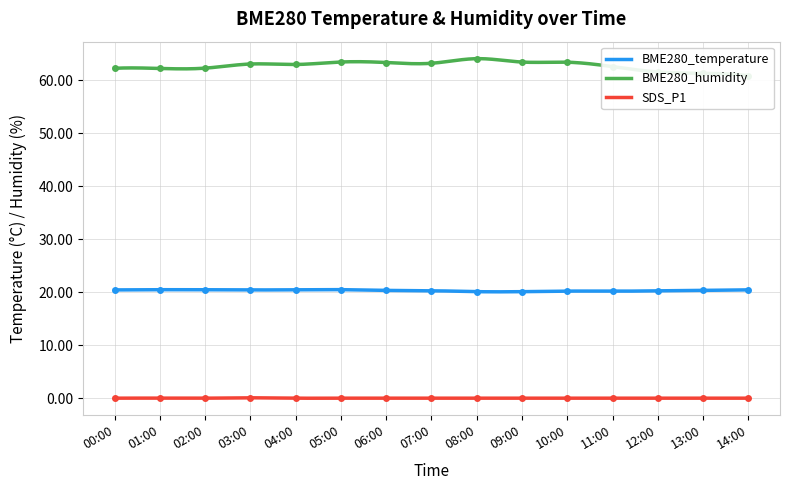

True or false: BME280_humidity and SDS_P1 cross at least once.

False